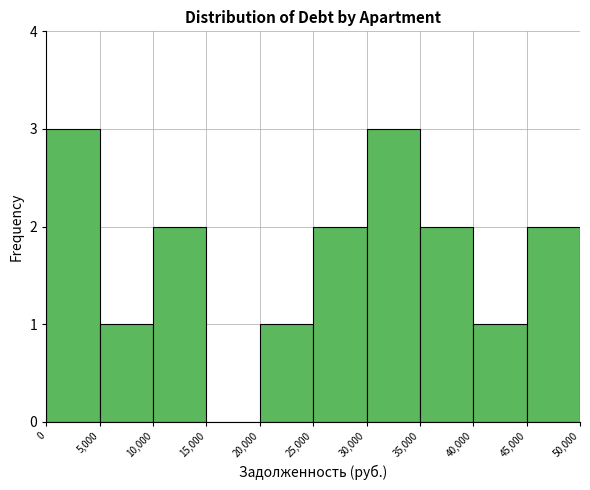

How tall is the bar that spans 30,000 to 35,000 on the x-axis? The values are not printed on the chart, so give them approximately, as read against the axis.

3